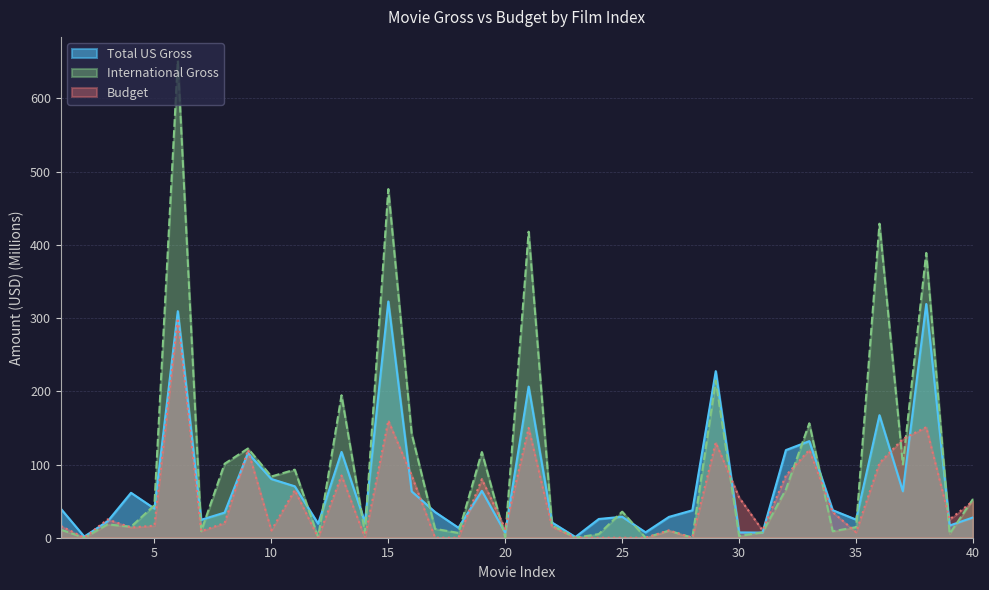

Reading right to left, list all the values displayed in this chart.

Total US Gross: 27.7	16.7	319.2	63.5	167.4	24.8	37.6	131.9	119.7	7.0	7.2	227.5	37.4	28.4	7.4	28.6	25.6	1.0	20.8	206.4	6.8	64.0	13.6	35.1	63.3	322.7	21.2	117.1	19.2	70.3	80.2	115.8	34.3	24.5	309.4	39.9	61.4	22.5	1.5	39.5
International Gross: 52.9	5.3	389.0	100.3	429.0	14.4	8.8	156.3	66.0	7.3	2.3	214.7	0.0	9.7	0.0	35.6	5.0	0.0	16.7	418.0	0.4	117.0	6.6	12.1	141.9	476.2	6.8	194.6	1.0	93.0	83.6	121.9	101.0	9.0	651.6	44.4	15.0	18.2	0.0	11.0
Budget: 50.0	25.0	151.0	135.0	102.0	7.5	35.0	120.0	85.0	10.0	55.0	130.0	0.0	10.0	0.0	0.0	0.0	0.0	15.0	150.0	12.0	80.0	0.0	0.0	85.0	160.0	0.0	85.0	0.0	65.0	10.0	120.0	20.0	9.0	300.0	16.5	14.0	25.0	0.0	16.0